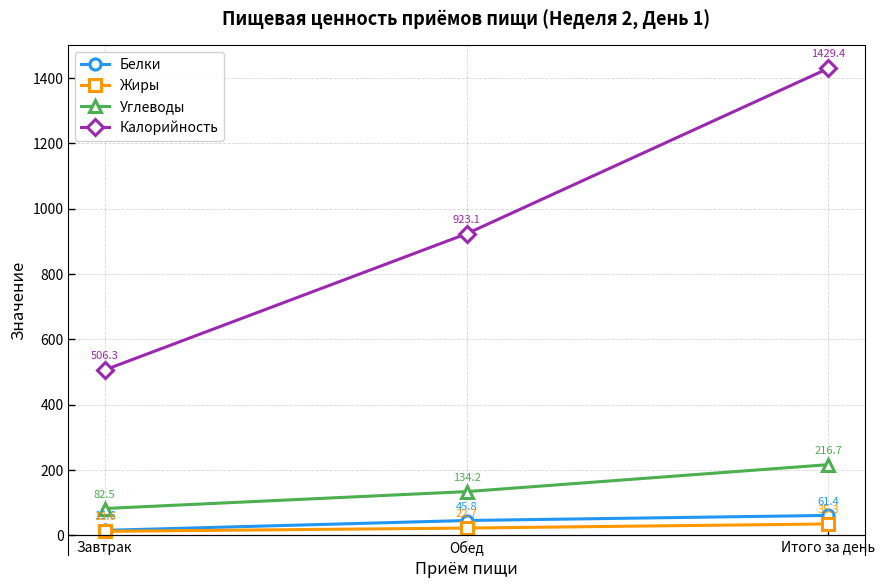

At Завтрак, list the series in order from largest to smallest.

Калорийность, Углеводы, Белки, Жиры